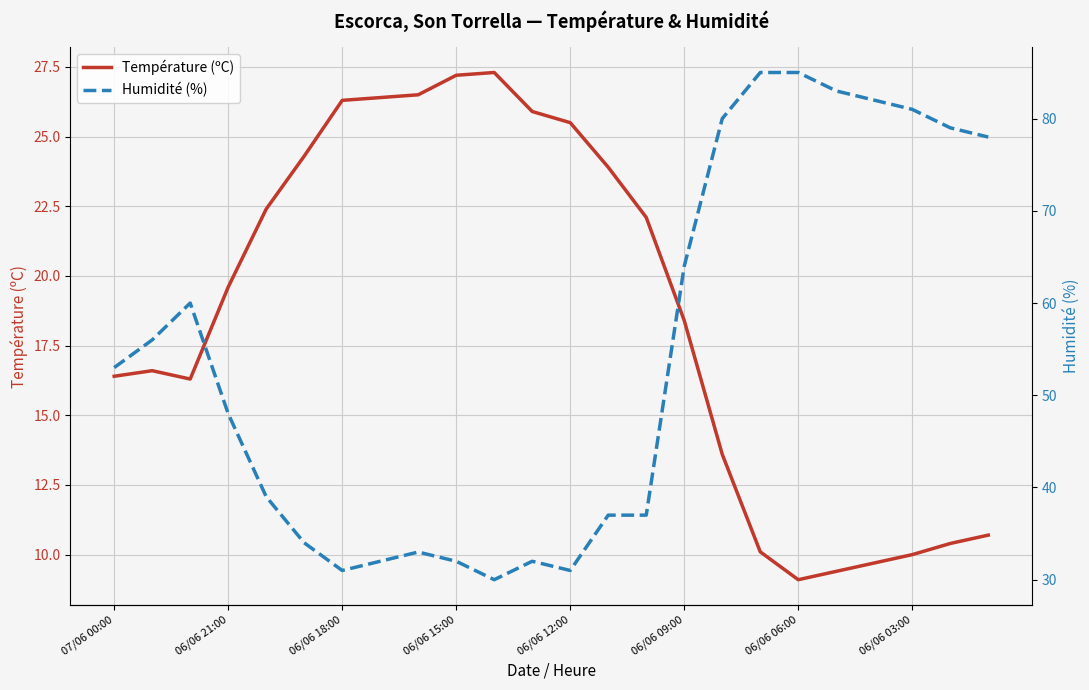

List the series in order of their overall mean, lowest first.

Température (ºC), Humidité (%)